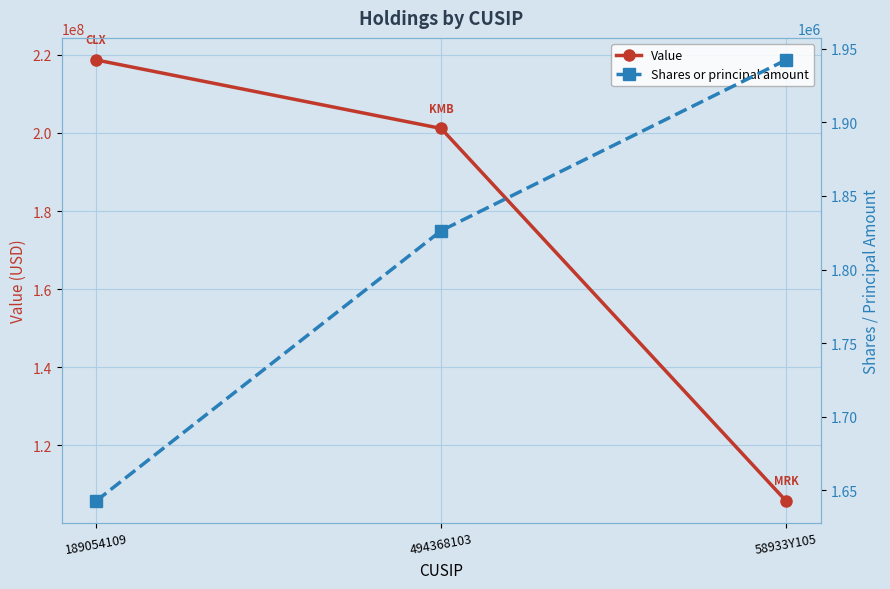

Does the chart display data point markers on the line(s)?

Yes